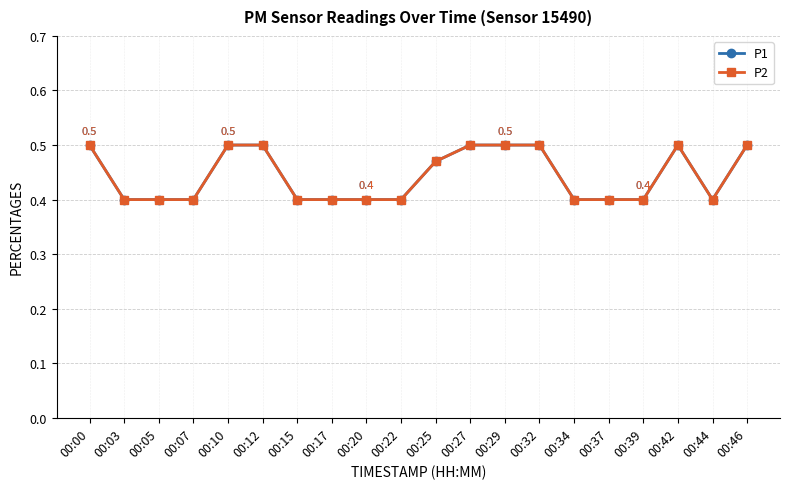

Where is the first local minimum for P2?

00:44